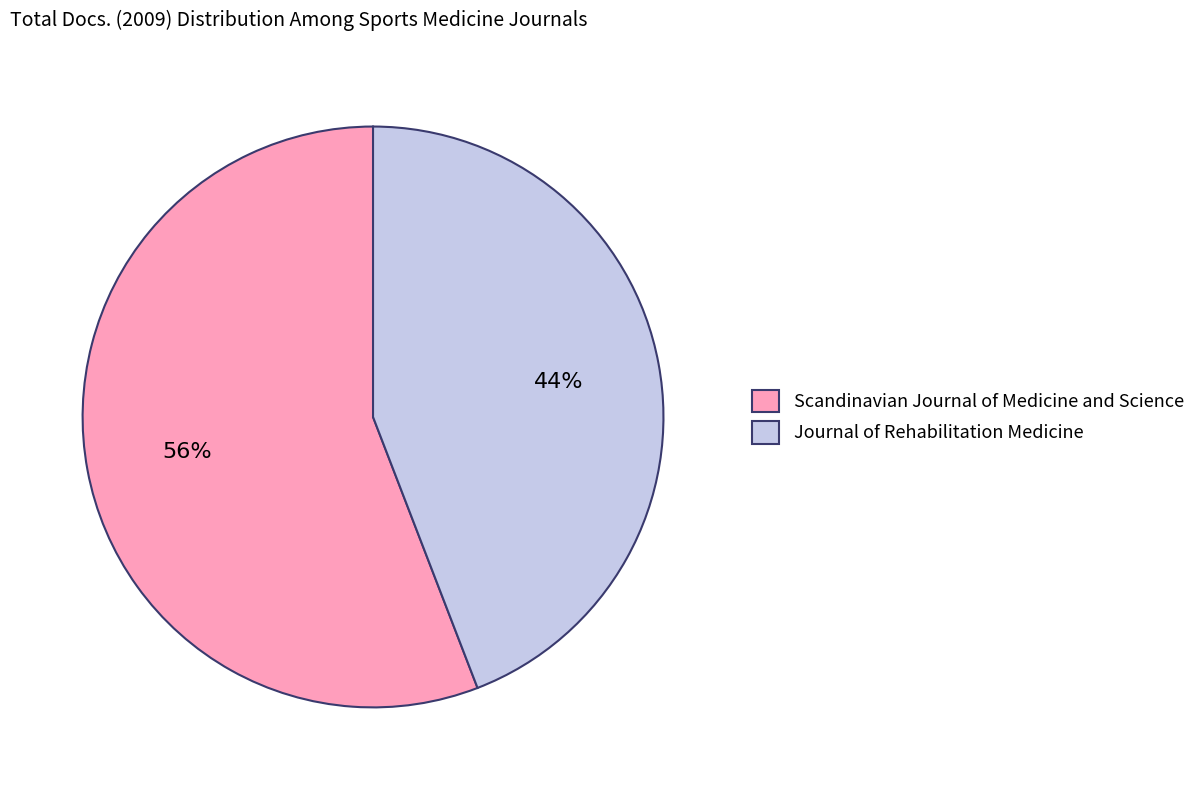

What is the ratio of the value at Scandinavian Journal of Medicine and Science to the value at Journal of Rehabilitation Medicine?

1.3